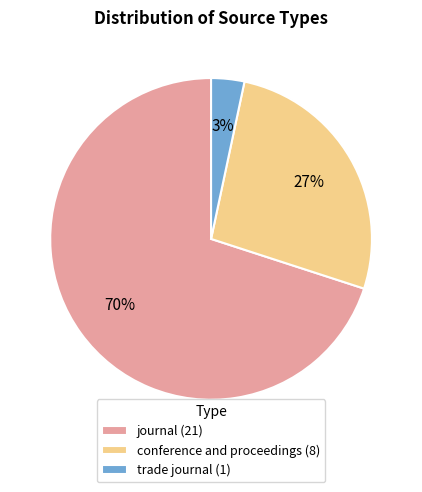

Which slice represents more than half of the pie?

journal